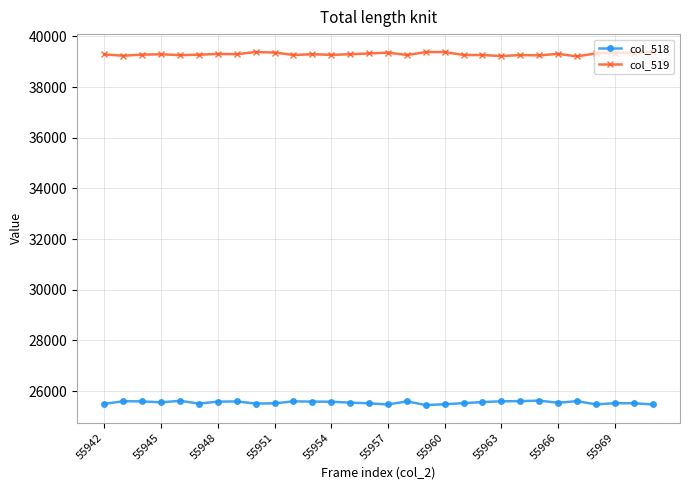

What are all the series names shown in the legend?

col_518, col_519